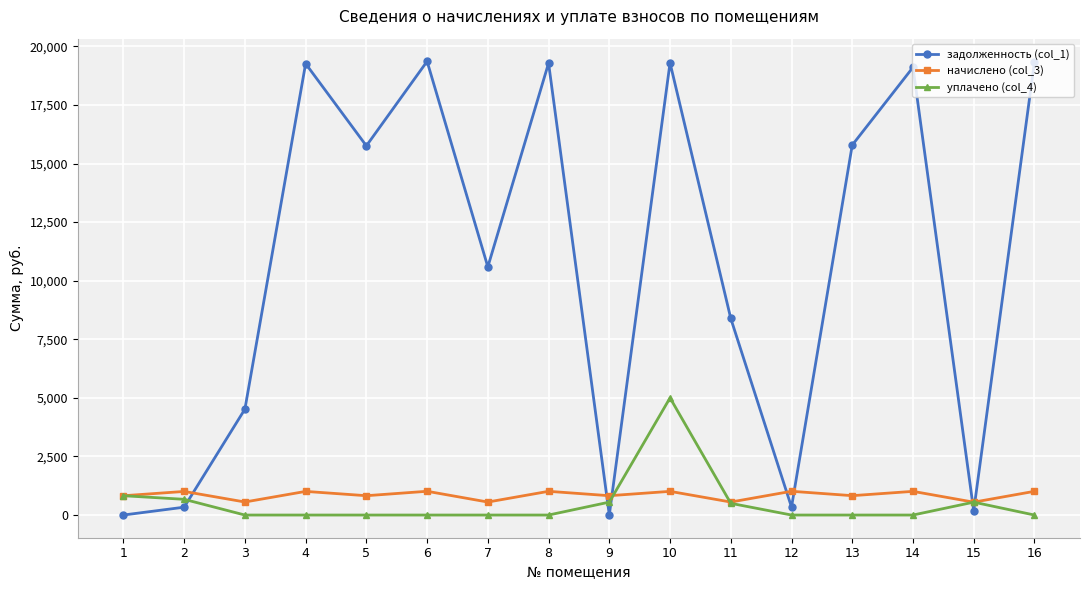

Is the value of начислено (col_3) at 13 greater than the value of уплачено (col_4) at 3?

Yes